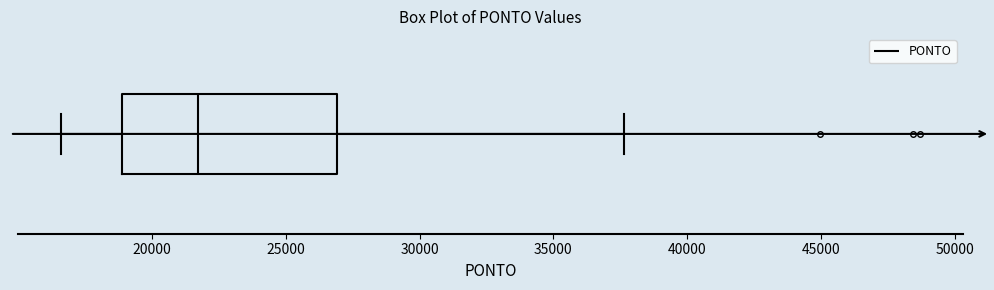

Where does the right whisker of the box end on the x-axis? The values are not printed on the chart, so give them approximately, as read against the axis.

37500